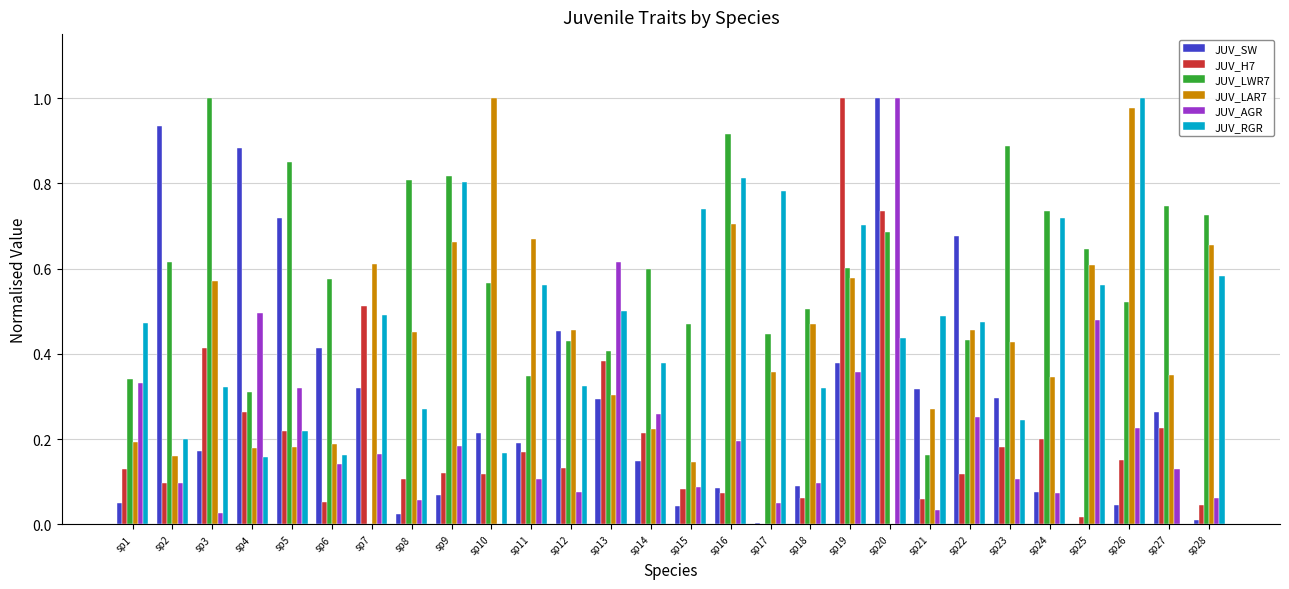

Between sp21 and sp24, which series saw the biggest shift?

JUV_LWR7